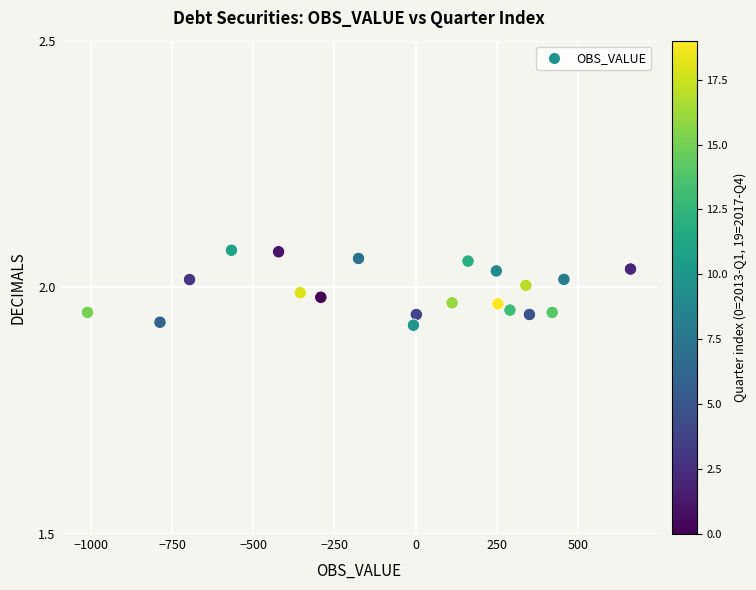

What is the range of X values (max minus min)?

1671.0